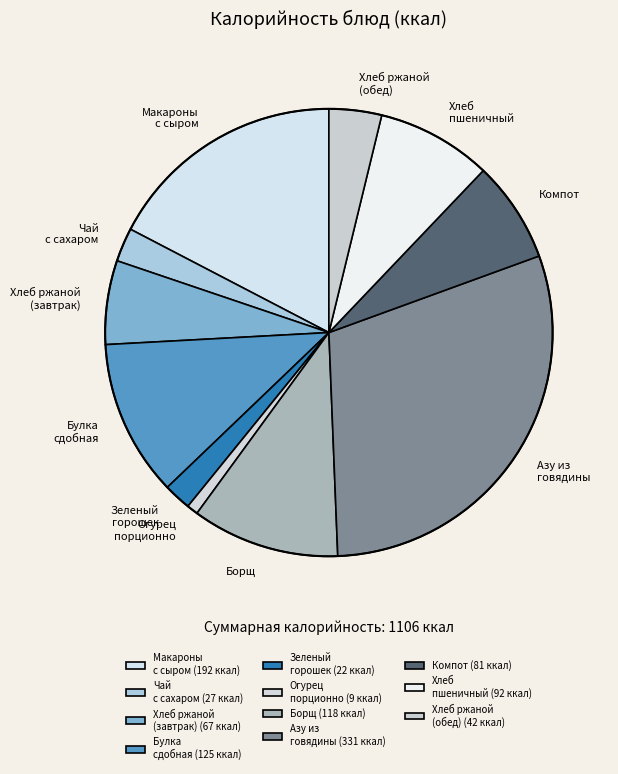

To the nearest percent, what is the difference between the largest and smallest slice percentages?

29%